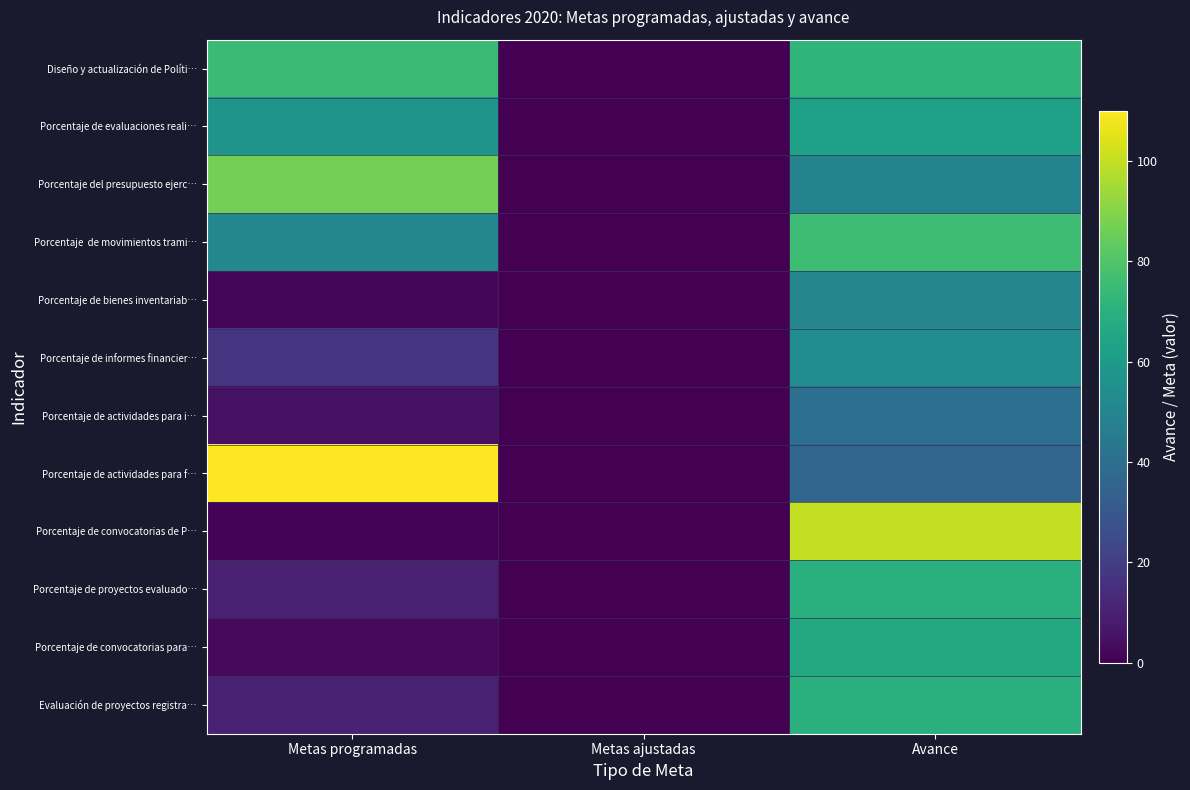

At Metas ajustadas, list the series in order from largest to smallest.

Diseño y actualización de Políti…, Porcentaje de evaluaciones reali…, Porcentaje del presupuesto ejerc…, Porcentaje de movimientos trami…, Porcentaje de bienes inventariab…, Porcentaje de informes financier…, Porcentaje de actividades para i…, Porcentaje de actividades para f…, Porcentaje de convocatorias de P…, Porcentaje de proyectos evaluado…, Porcentaje de convocatorias para…, Evaluación de proyectos registra…